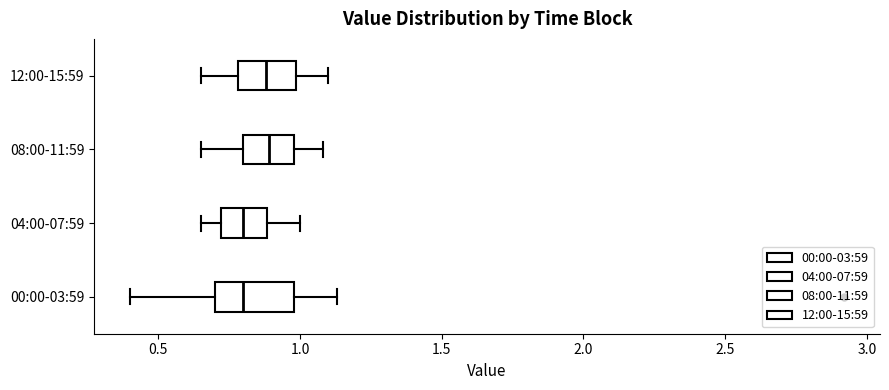

Where does the median line of the box for 00:00-03:59 sit on the x-axis? The values are not printed on the chart, so give them approximately, as read against the axis.

0.80